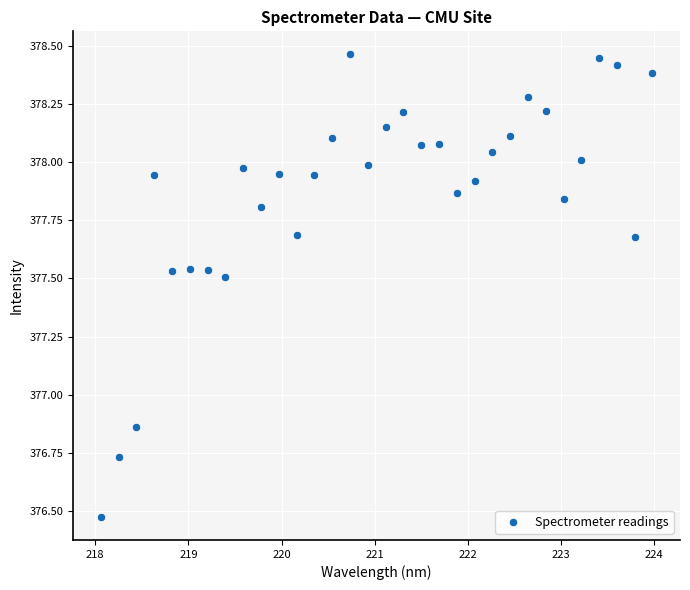

What is the range of Y values (max minus min)?

2.0